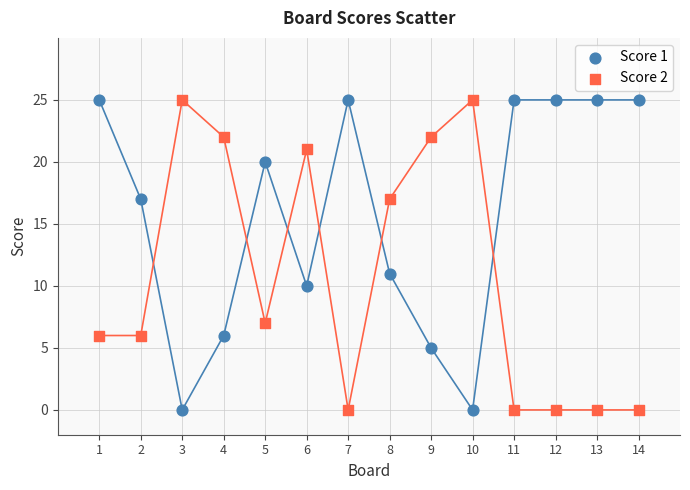

What is the X range (max minus min) for the scatter plot?

13